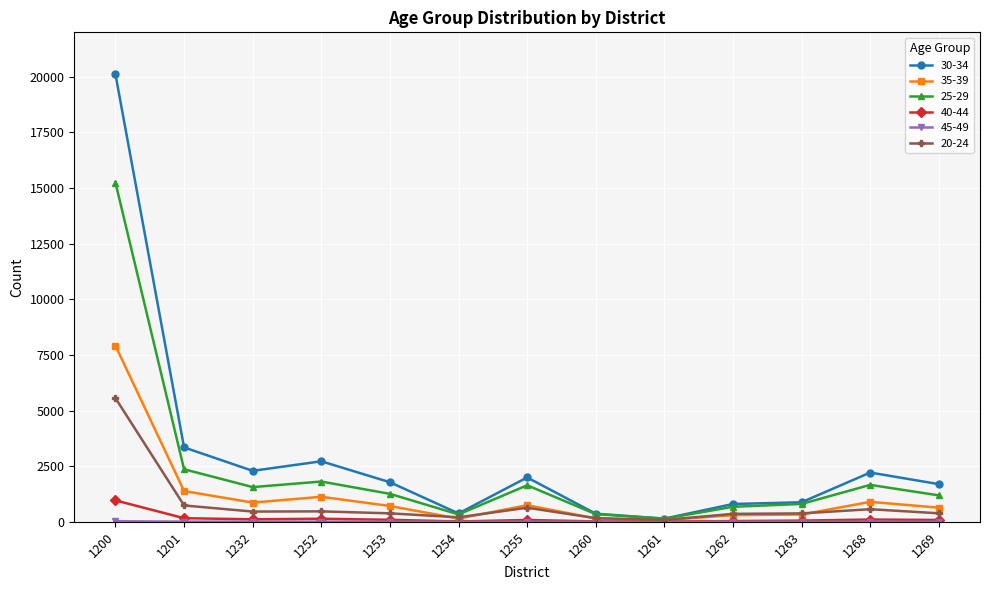

Is it true that 35-39 equals 147 at 1260?

True